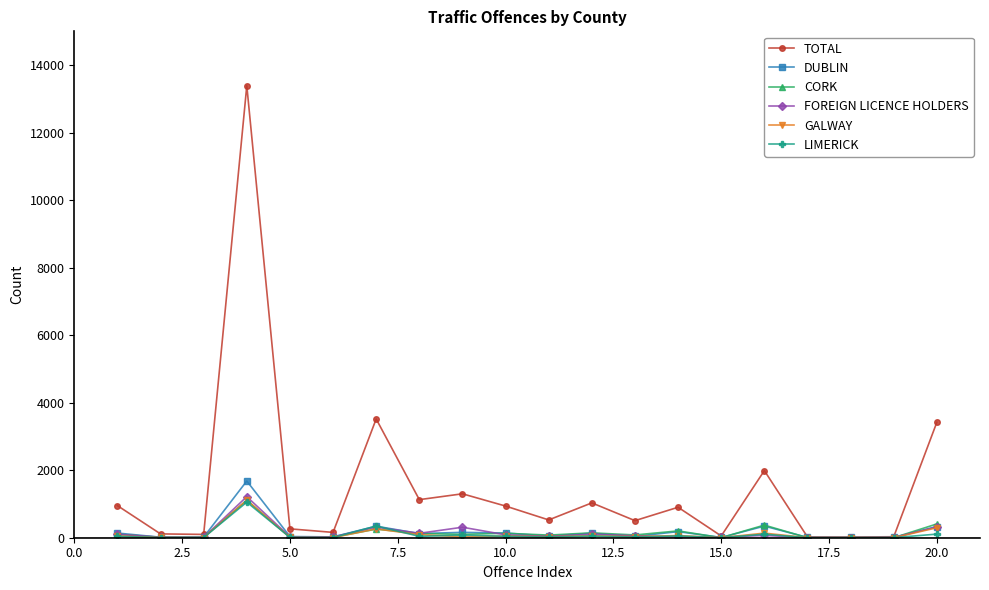

Which series has the largest total across all categories?

TOTAL